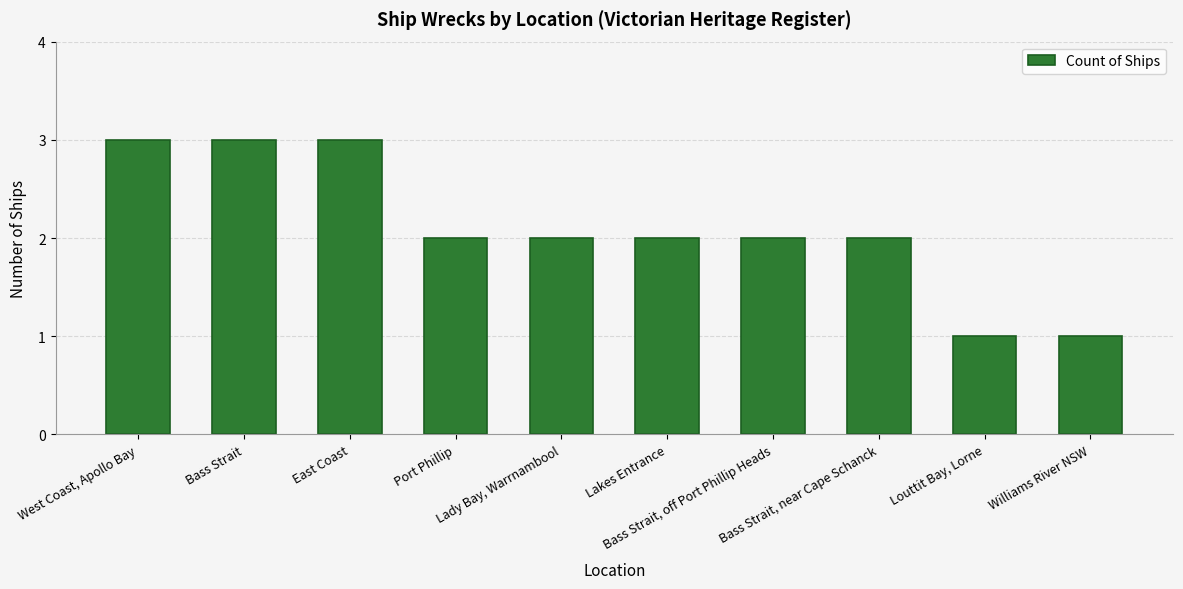

What is the sum of all values?

21